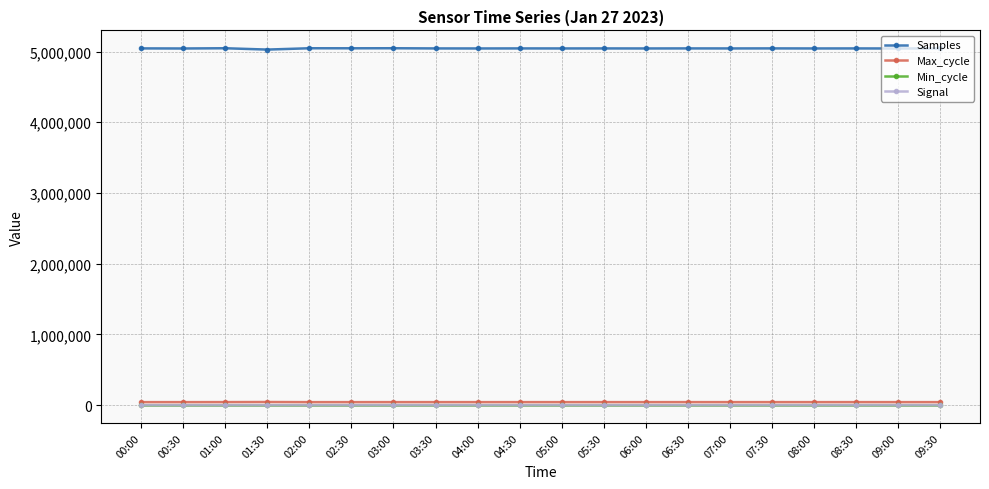

What is the difference between the second highest and minimum values in the Signal series?

11